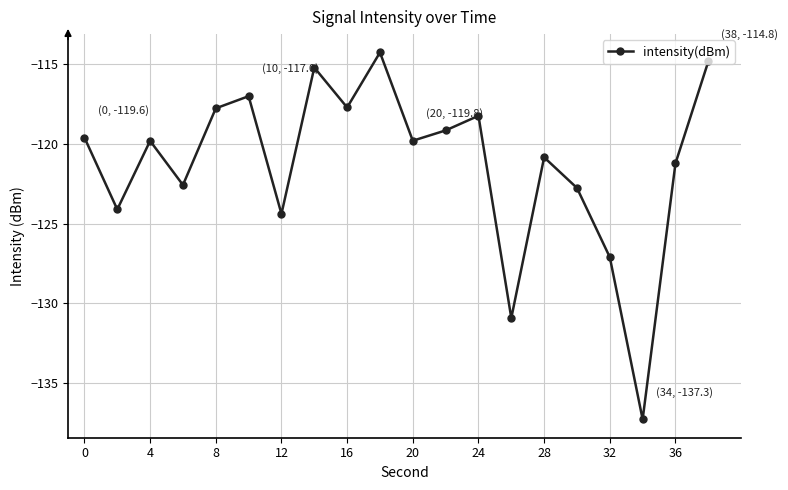

What is the average value?

-121.2